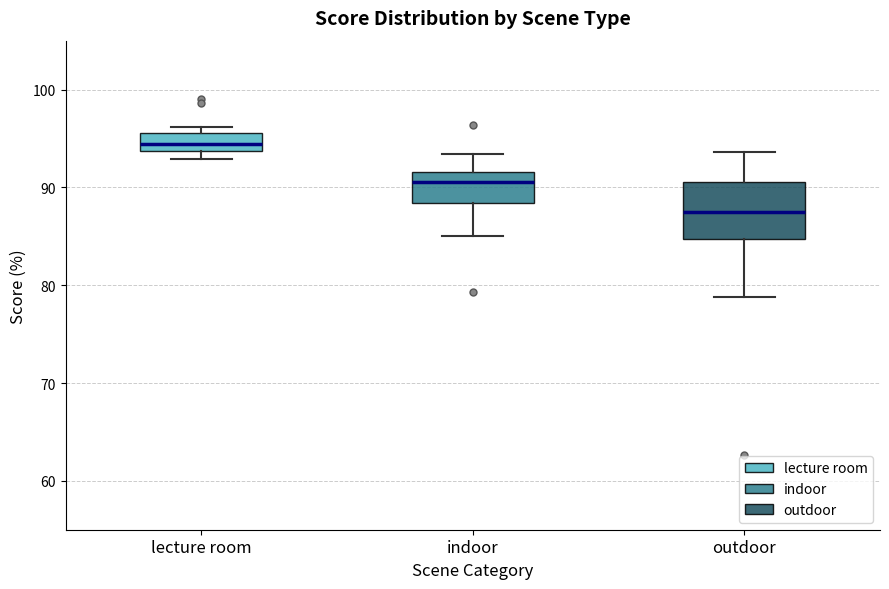

Reading left to right, read every box against the y-axis: the position of its median line, the range the box covers, and the ends of its whiskers. The values are not printed on the chart, so give them approximately, as read against the axis.

lecture room: median 94 (inside the box), box 94 to 96, whiskers 93 to 96 (just above the box's upper edge)
indoor: median 91, box 88 to 92, whiskers 85 to 93
outdoor: median 87, box 85 to 91, whiskers 79 to 94